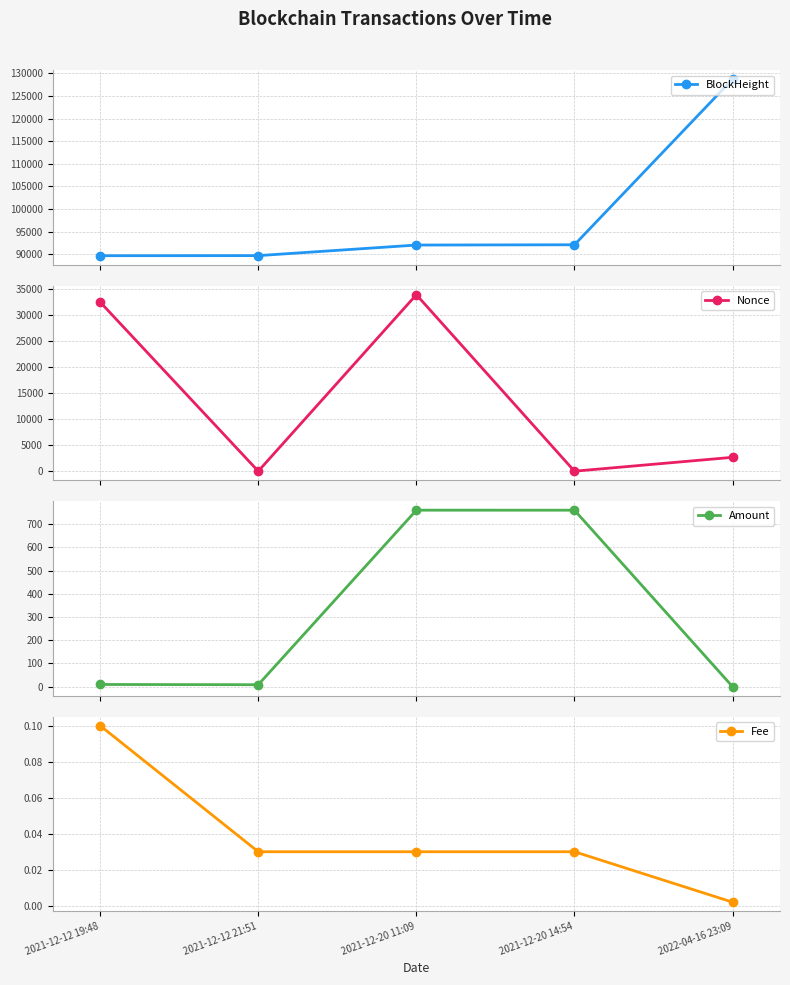

What is the spread (max minus min) of values at 2021-12-20 11:09?

92008.0